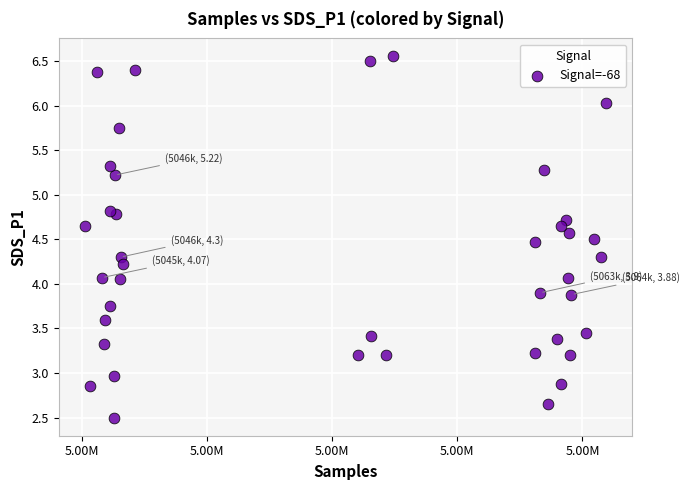

What is the range of X values (max minus min)?

20843.0